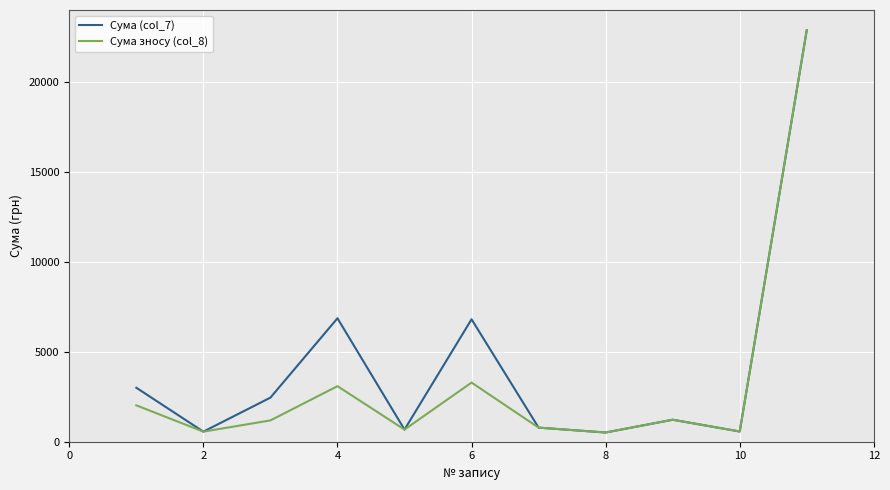

What is the greatest value displayed?

22872.0